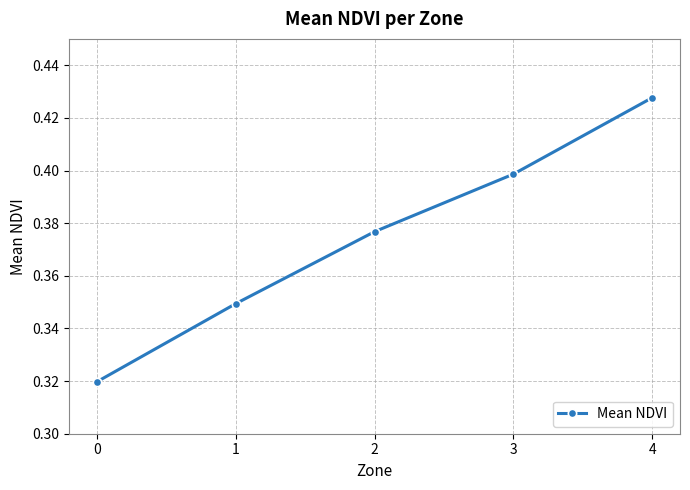

Count the values in the range 0 to 1.

5